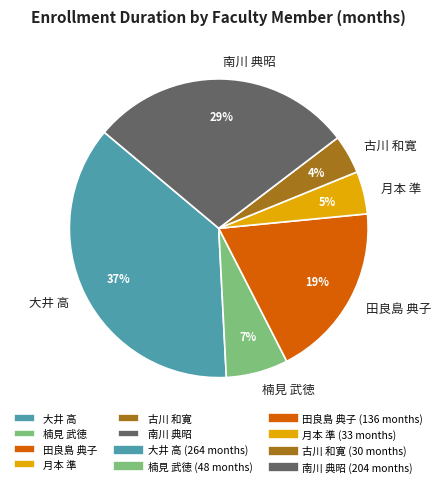

To the nearest percent, what portion does 南川 典昭 represent?

29%